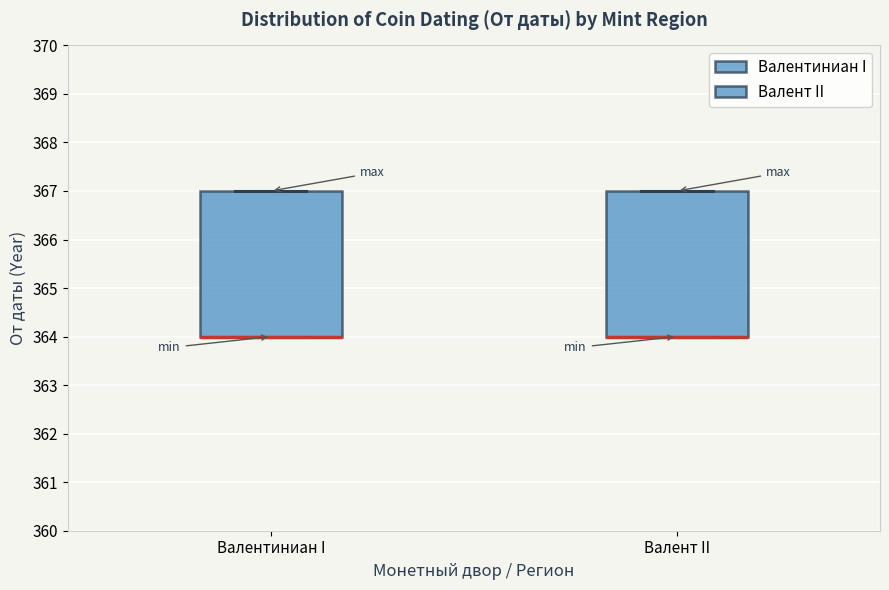

Where is the upper edge of the box for Валент II on the y-axis? The values are not printed on the chart, so give them approximately, as read against the axis.

367